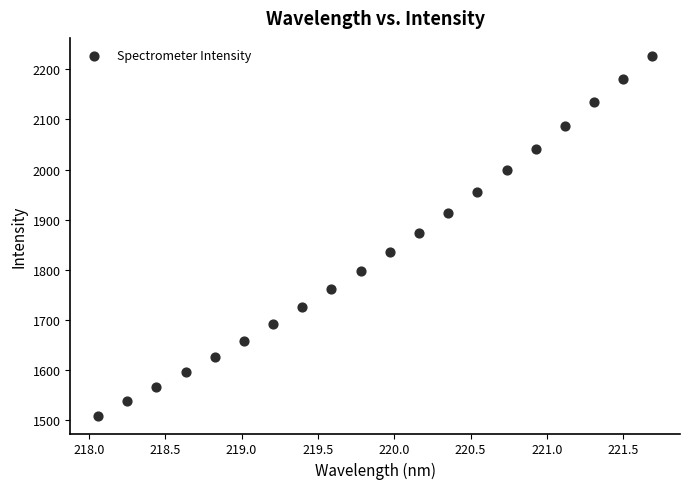

What is the range of X values (max minus min)?

3.6